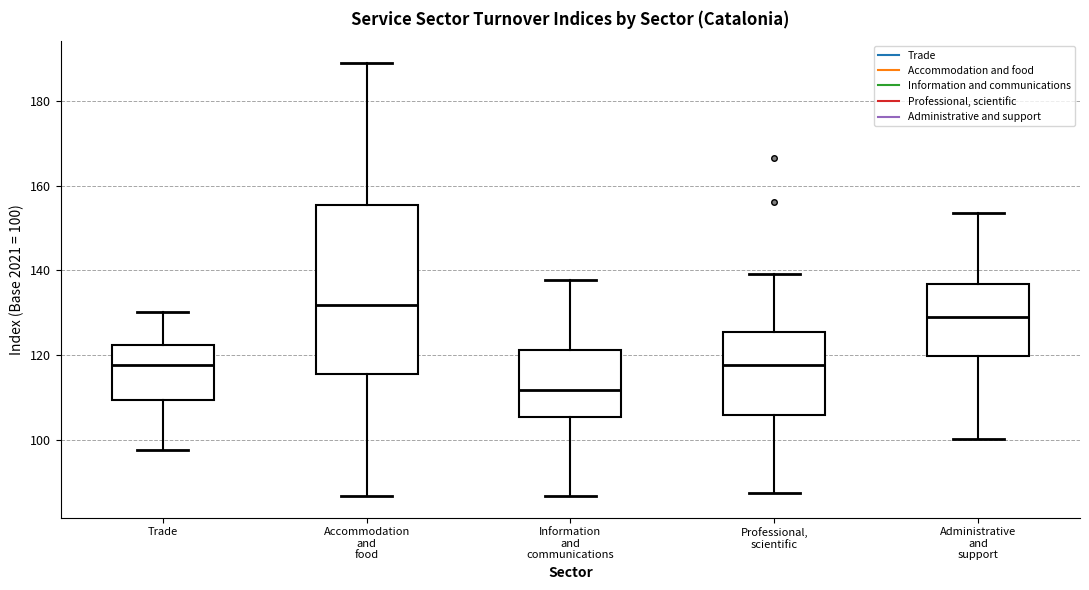

Reading left to right, transcribe this box plot: for each box, give where its median line is, the range the box spans, and where its two whiskers end, as read against the y-axis. The values are not printed on the chart, so give them approximately, as read against the axis.

Trade: median 118, box 110 to 122, whiskers 98 to 130
Accommodation and food: median 132, box 116 to 156, whiskers 86 to 190
Information and communications: median 112, box 106 to 122, whiskers 86 to 138
Professional, scientific: median 118, box 106 to 126, whiskers 88 to 140
Administrative and support: median 128, box 120 to 136, whiskers 100 to 154